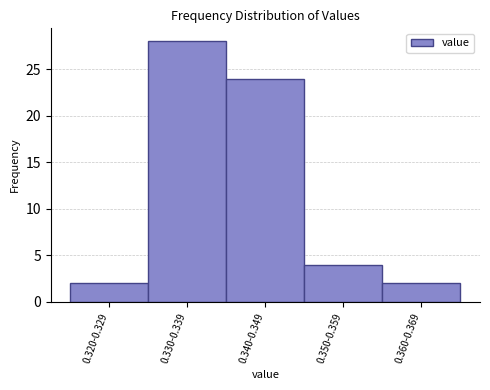

Reading left to right, what are all the values shown in this chart?

0.320-0.329=2	0.330-0.339=28	0.340-0.349=24	0.350-0.359=4	0.360-0.369=2